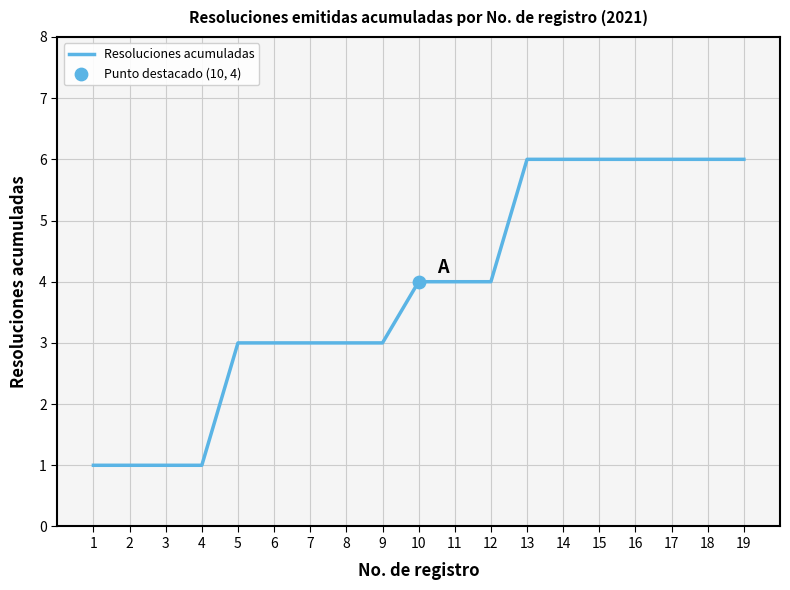

Approximately how many times larger is the value at 6 compared to 18?

0.5